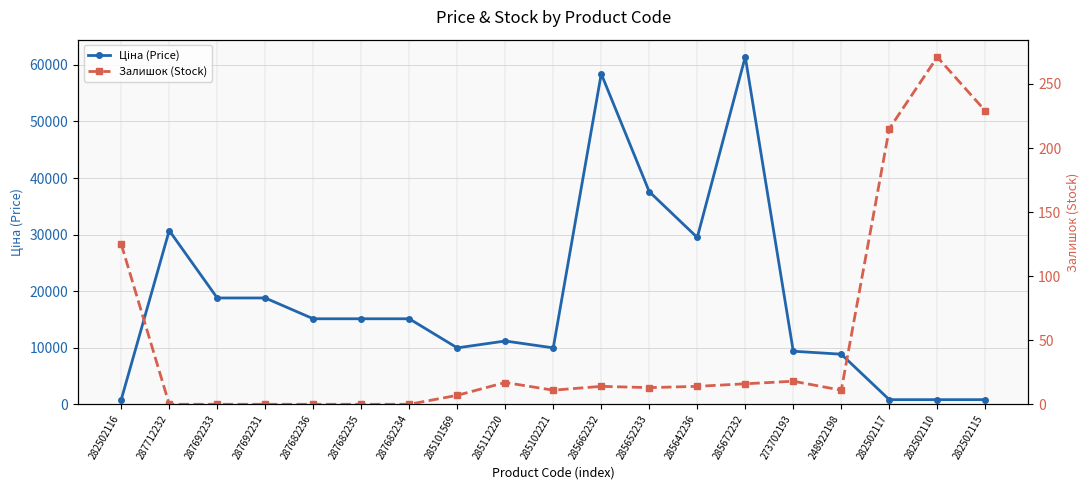

How many lines are shown in the chart?

2